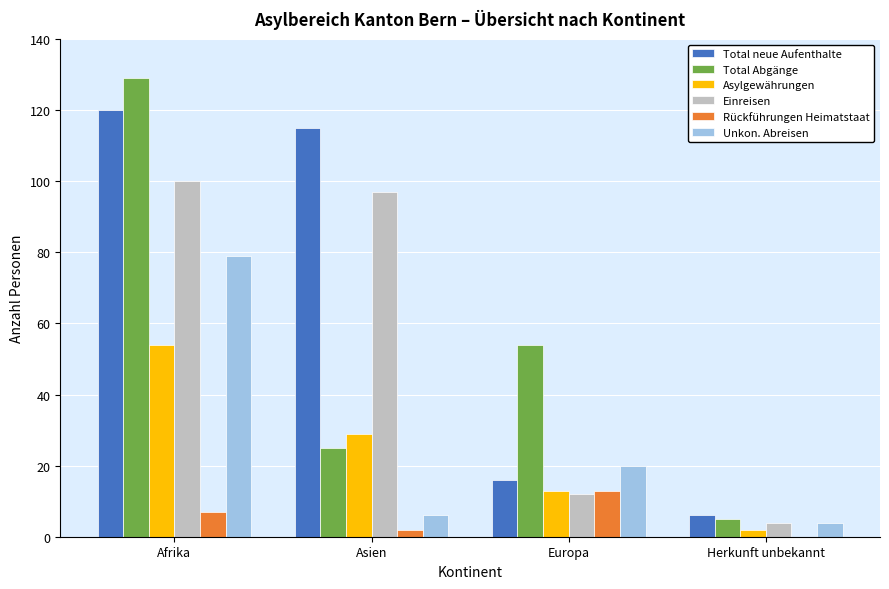

The Asylgewährungen series shows 11 at Asien. True or false?

False